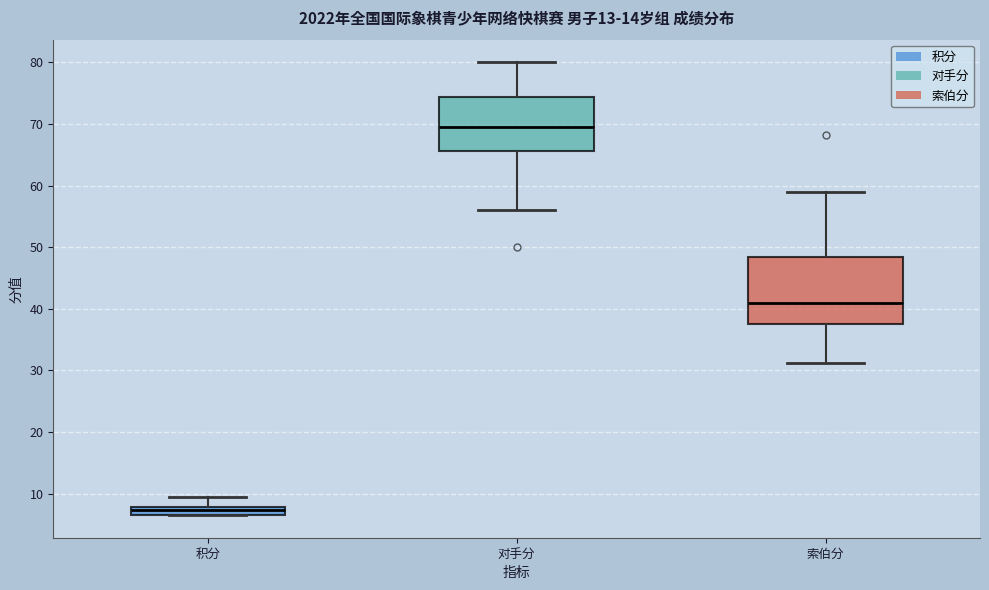

Where does the median line of the box for 索伯分 sit on the y-axis? The values are not printed on the chart, so give them approximately, as read against the axis.

41